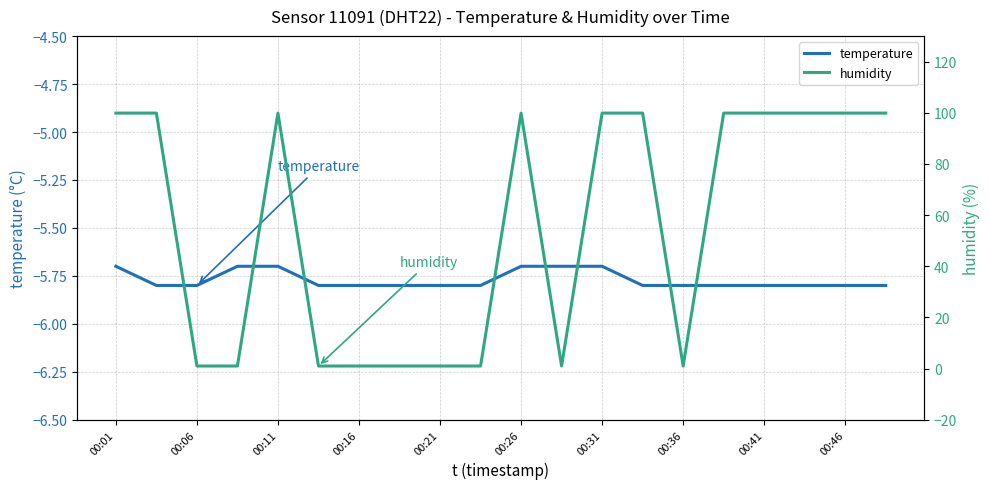

Rank the series by their maximum value, from highest to lowest.

humidity, temperature